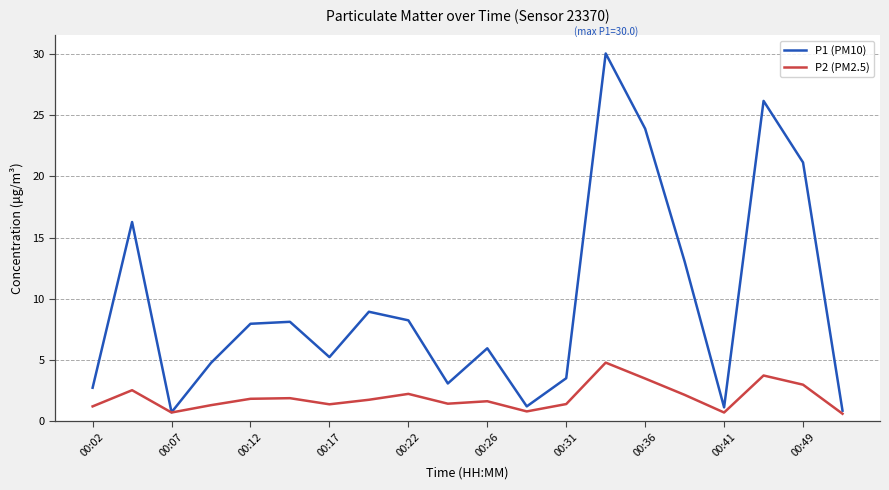

What is the maximum value for P1 (PM10)?

30.0